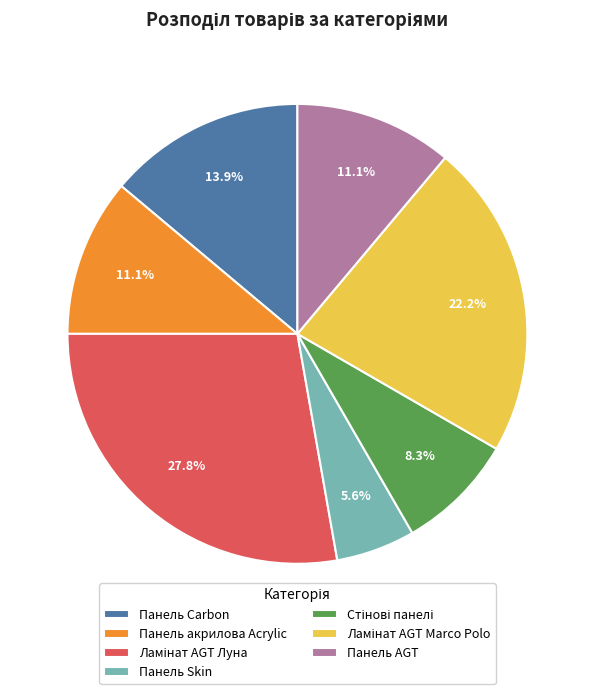

To the nearest percent, what is the average slice percentage?

14%